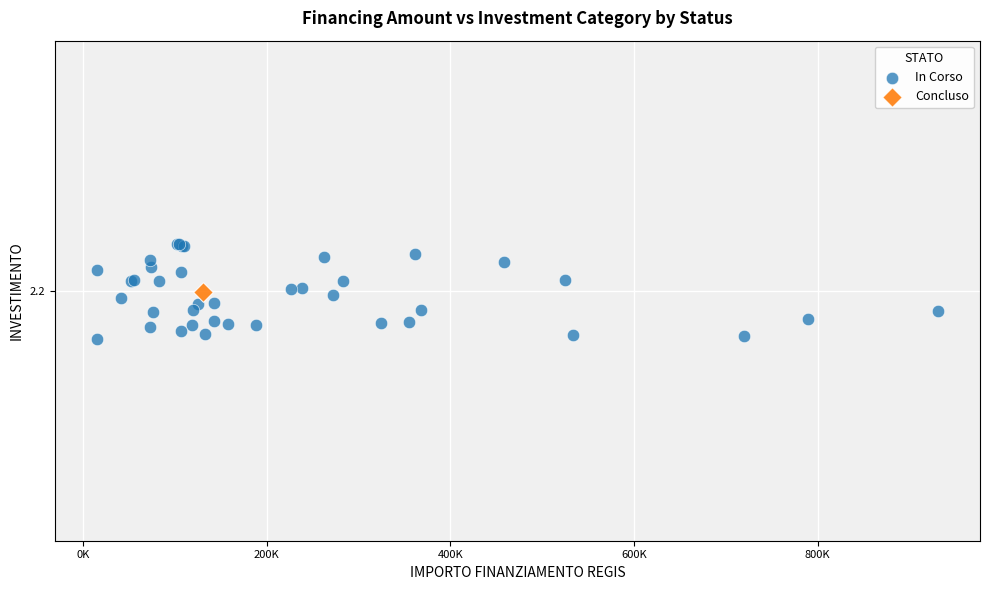

What are all the series names shown in the legend?

In Corso, Concluso